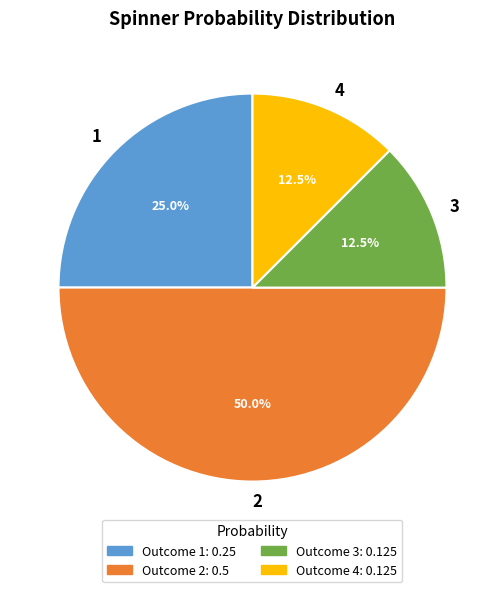

What is the total percentage of 4 and 2?

62.5%